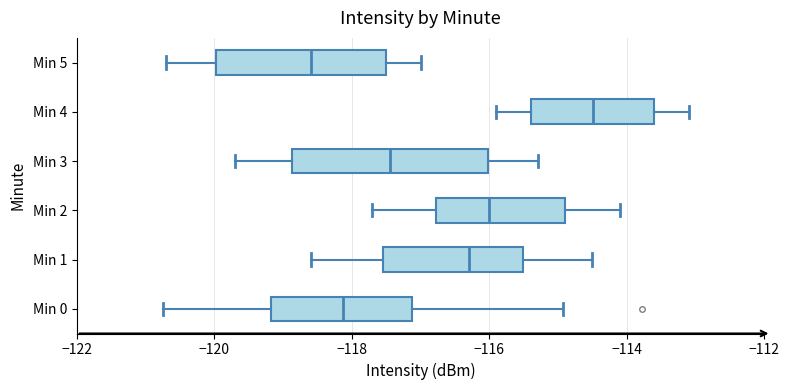

Comparing the boxes themselves (not the whiskers), which one is the widest?

Min 3